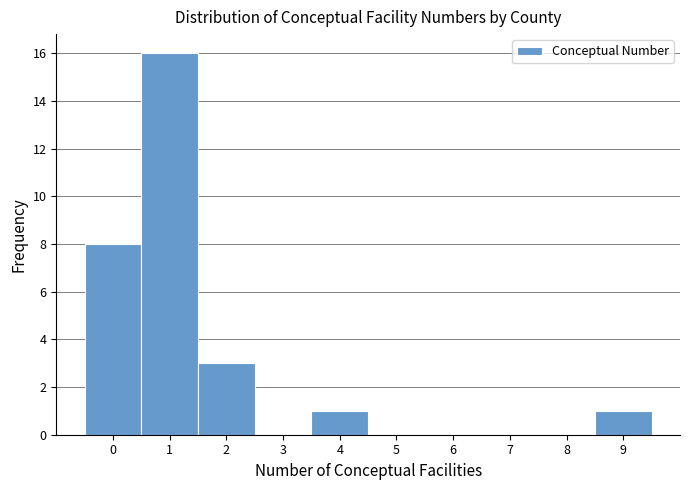

Over which range of the x-axis is the bar tallest?

0.5 to 1.5